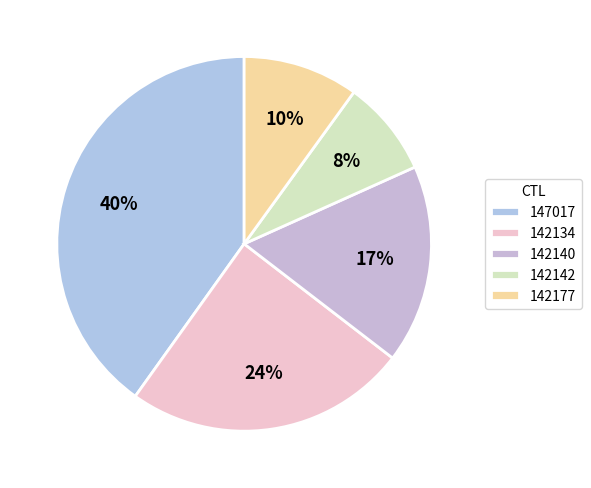

To the nearest percent, what is the average slice percentage?

20%